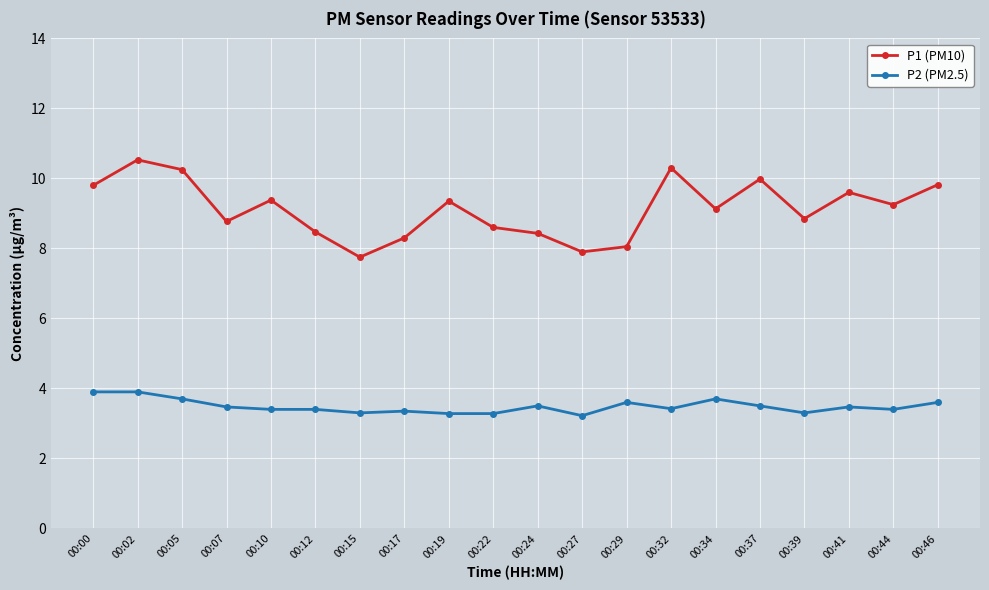

How many P2 (PM2.5) values are between 3 and 4?

20